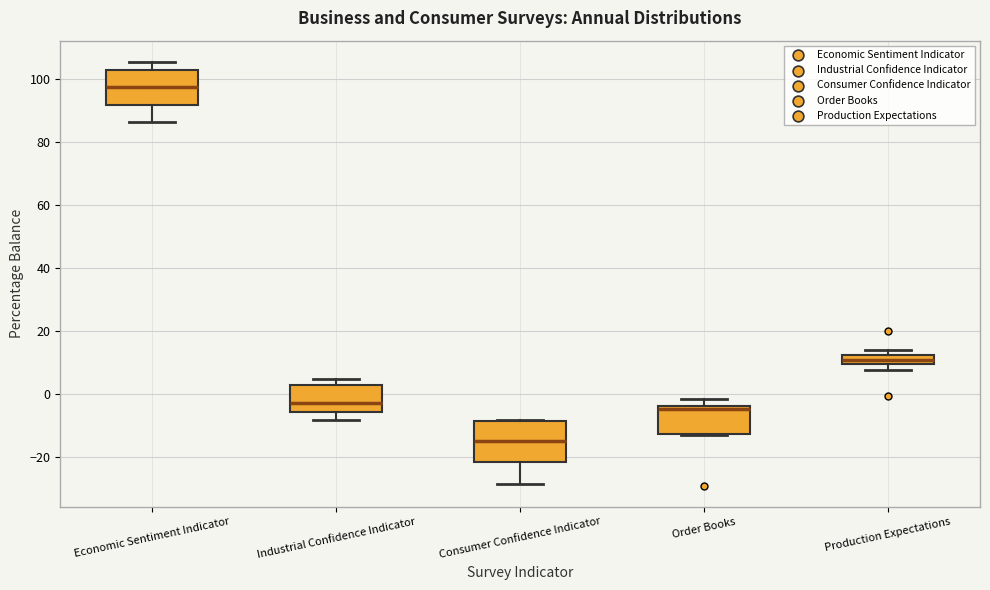

Where is the upper edge of the box for Order Books on the y-axis? The values are not printed on the chart, so give them approximately, as read against the axis.

-4